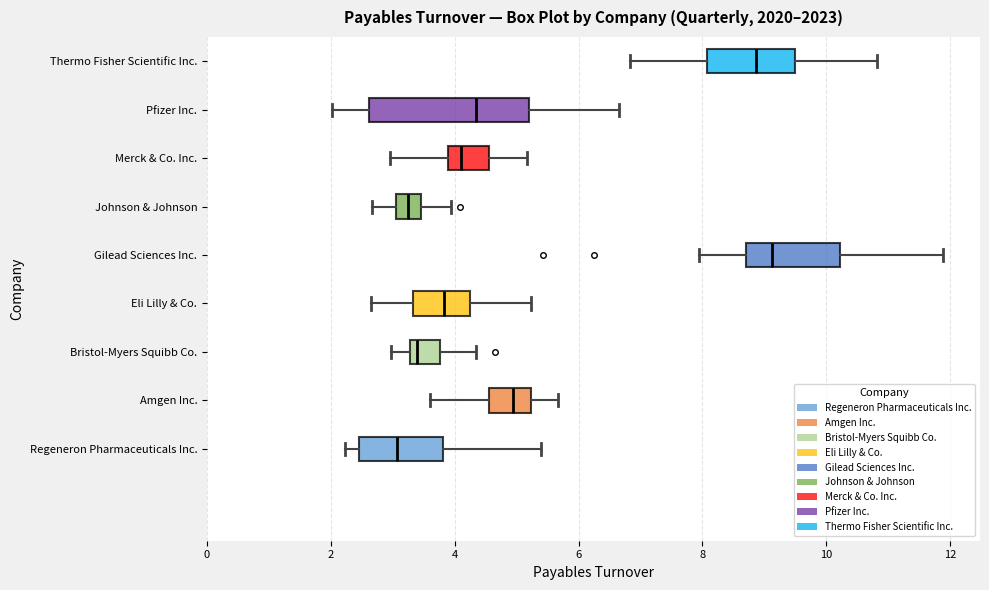

Comparing the boxes themselves (not the whiskers), which one is the widest?

Pfizer Inc.